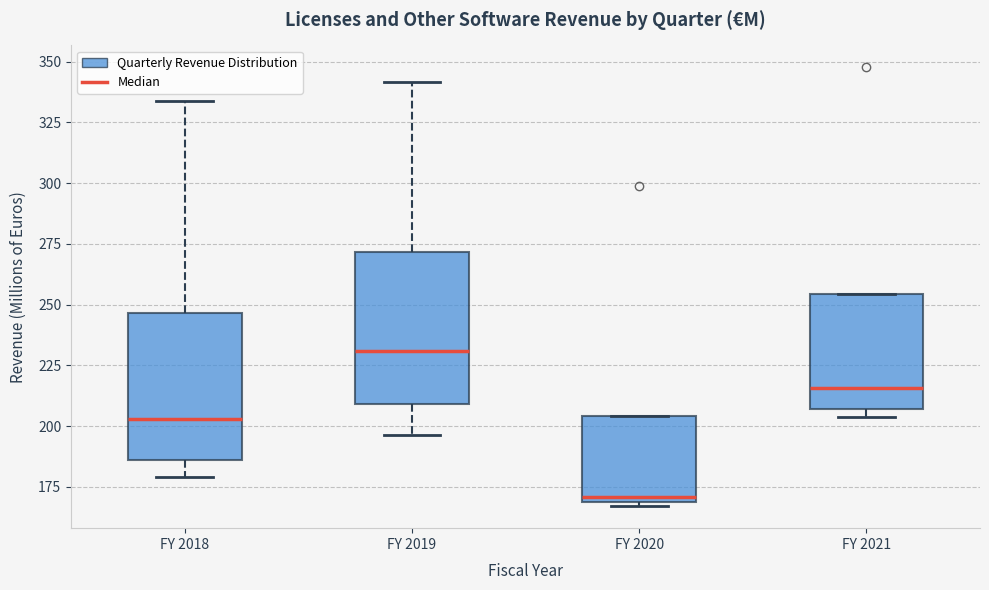

Which box has the lowest median line?

FY 2020